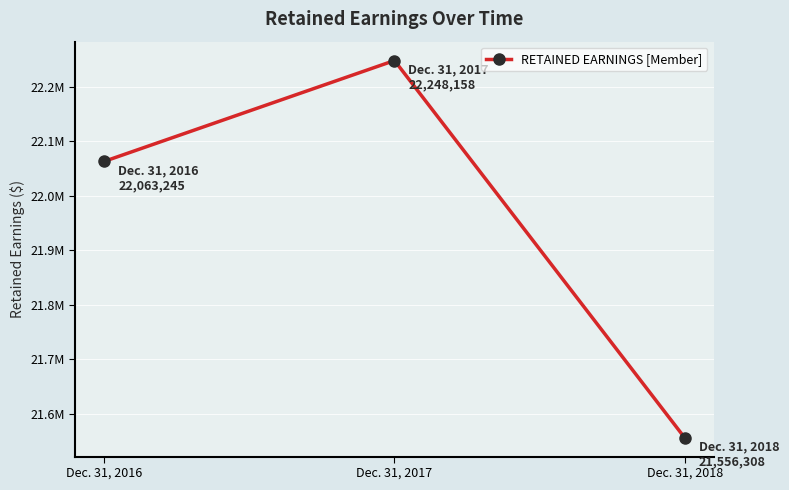

Is this an area chart (filled region under the line)?

No